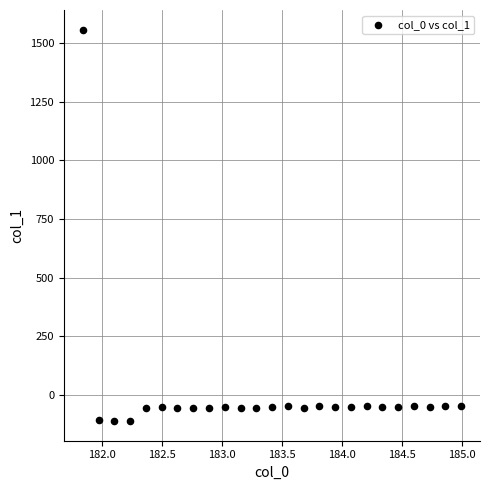

What is the range of Y values (max minus min)?

1671.1